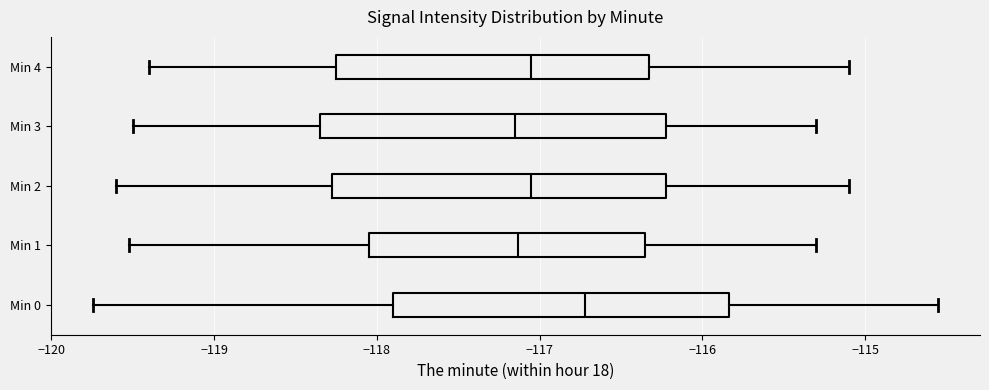

Which box's median line is the furthest to the right?

Min 0